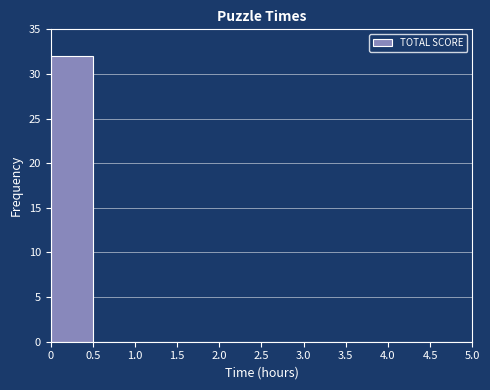

Which range on the x-axis has the tallest bar?

0 to 0.5